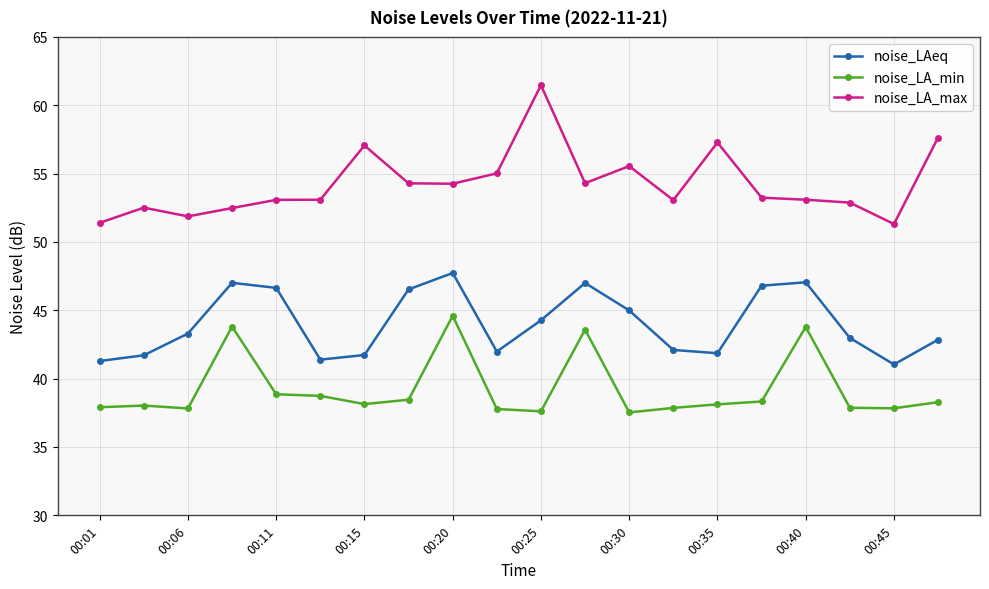

Rank the series by their maximum value, from lowest to highest.

noise_LA_min, noise_LAeq, noise_LA_max